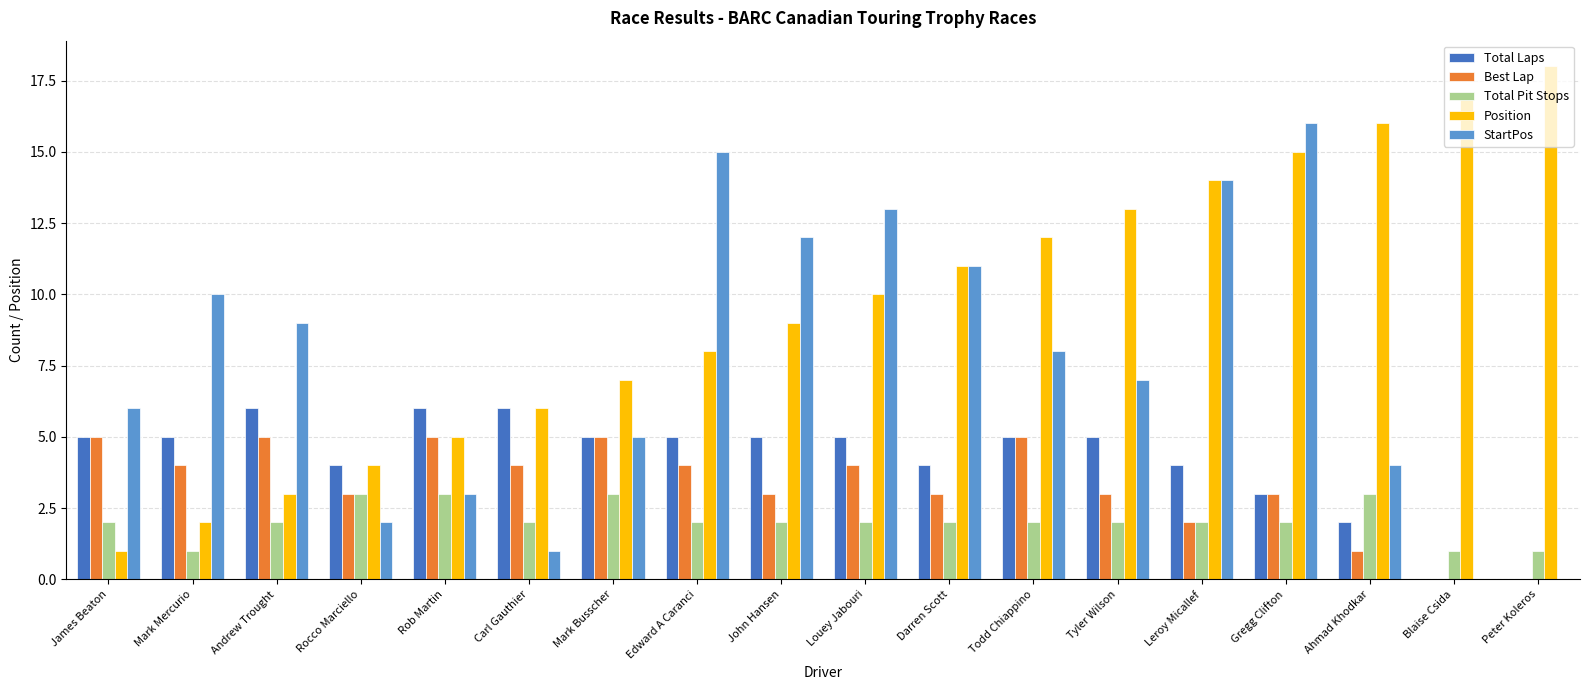

What are all the series names shown in the legend?

Total Laps, Best Lap, Total Pit Stops, Position, StartPos